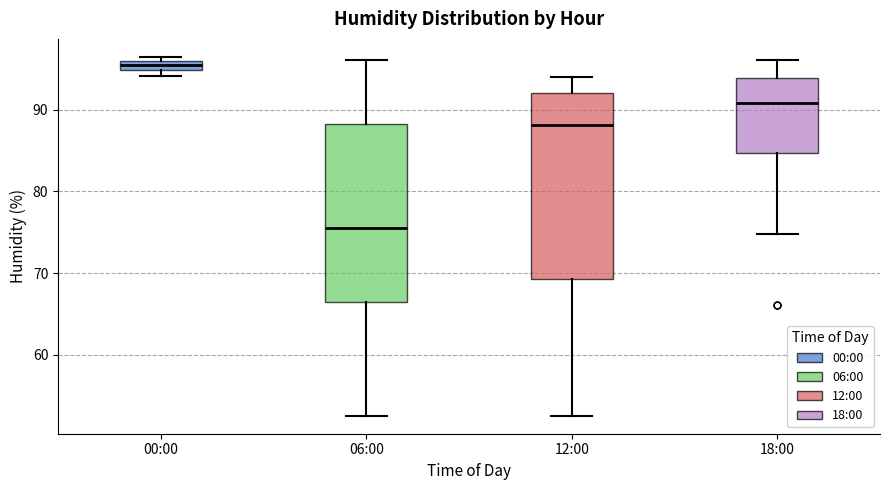

Where does the median line of the box for 12:00 sit on the y-axis? The values are not printed on the chart, so give them approximately, as read against the axis.

88